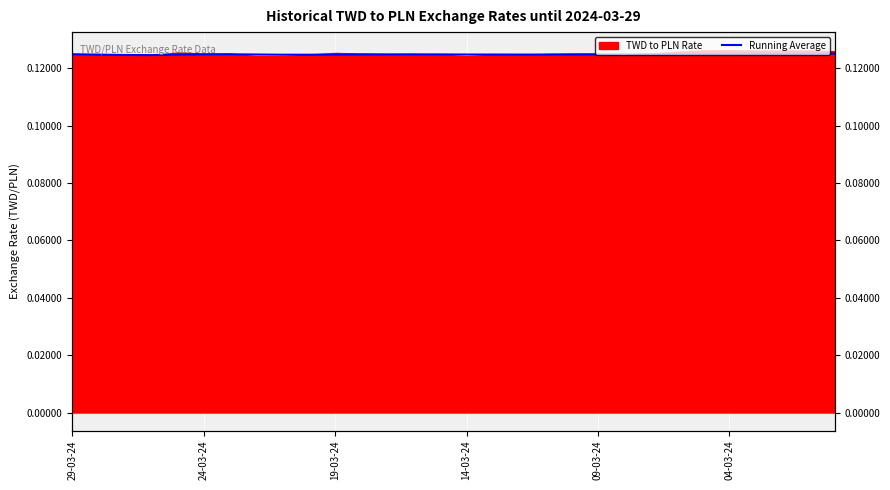

What is the smallest value displayed?

0.1